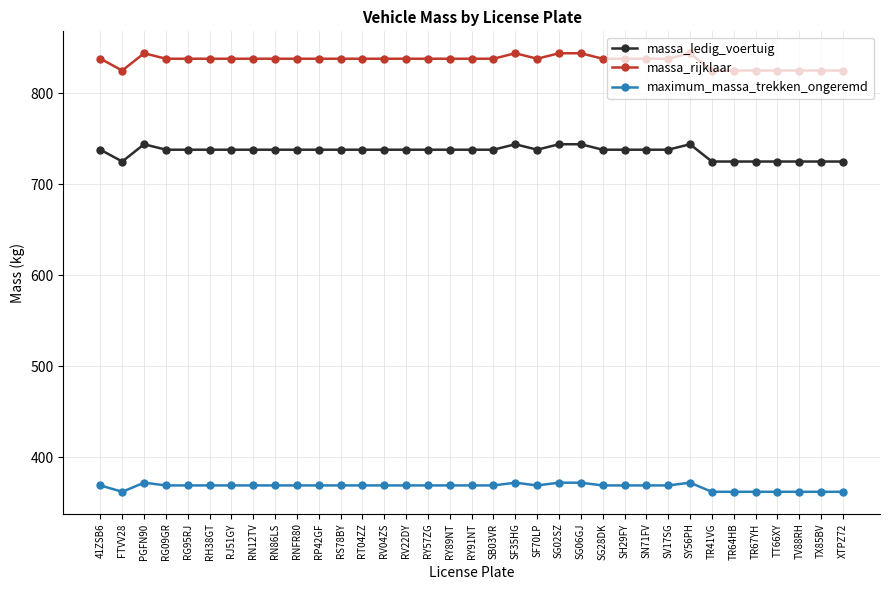

What is the spread (max minus min) of values at TT66XY?

463